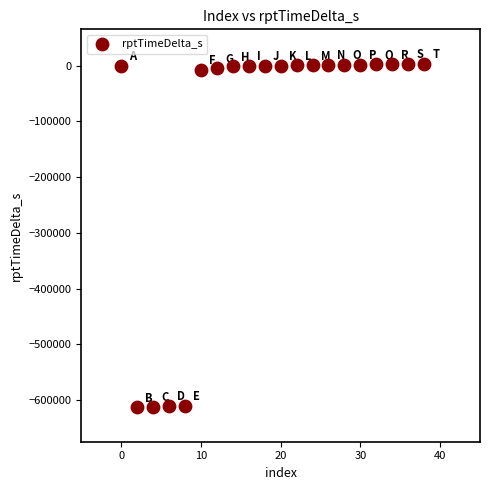

What is the range of X values (max minus min)?

38